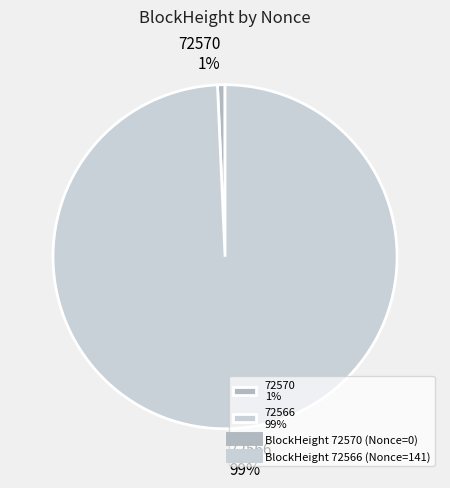

Rank the categories by value from highest to lowest.

72566, 72570